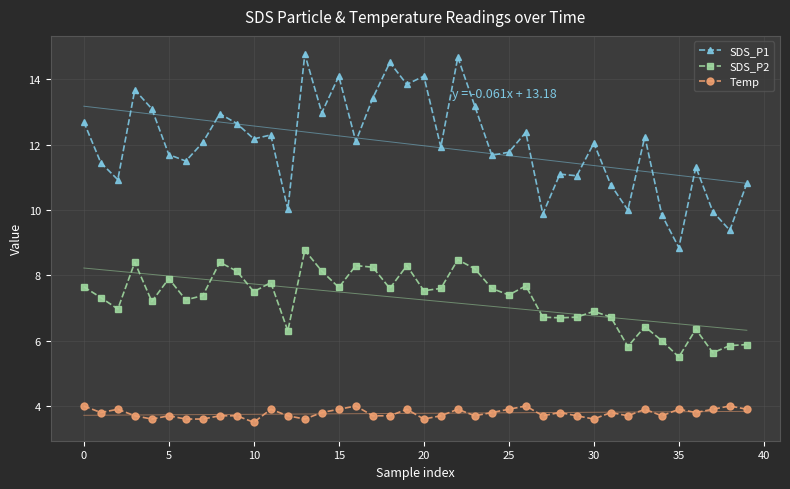

At 38, list the series in order from largest to smallest.

SDS_P1, SDS_P2, Temp